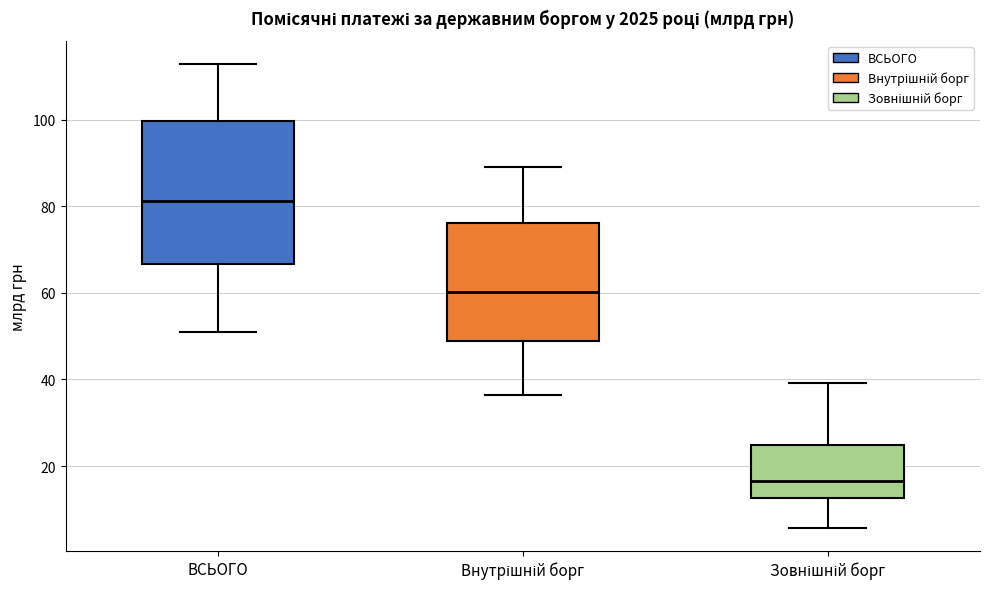

Which box has the highest median line?

ВСЬОГО